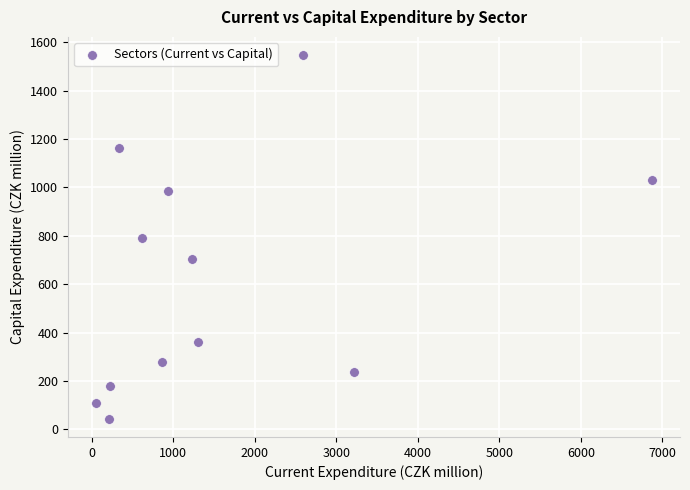

What is the range of Y values (max minus min)?

1503.6